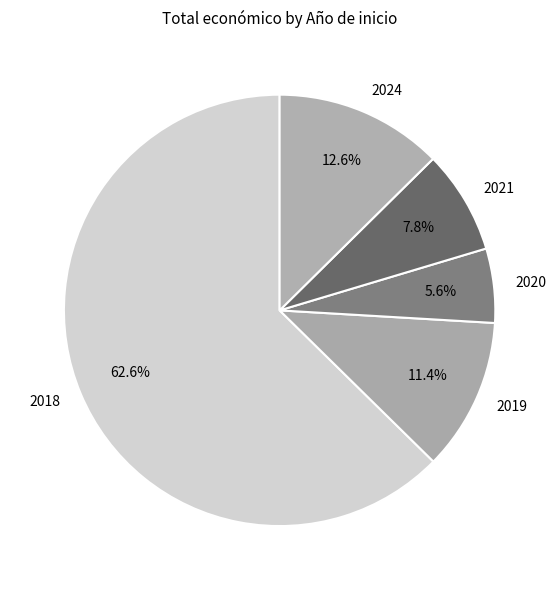

Is the sum of 2018 and 2021 greater than half?

Yes